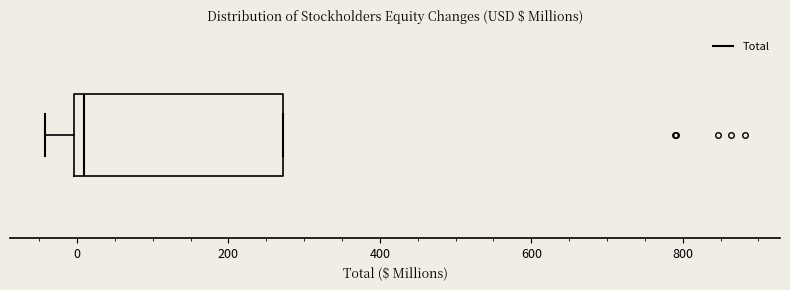

Where is the right edge of the box on the x-axis? The values are not printed on the chart, so give them approximately, as read against the axis.

280